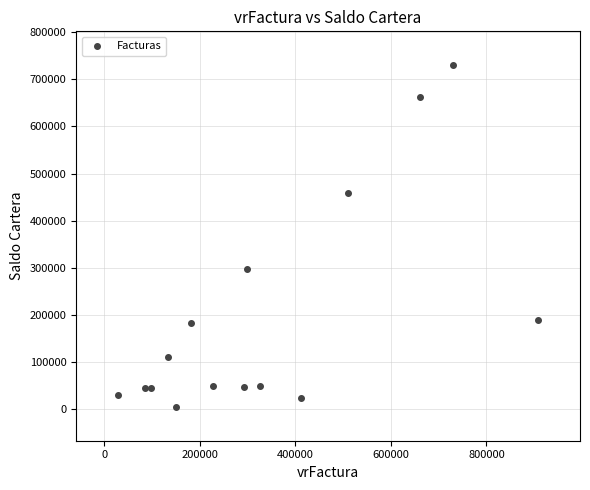

What is the range of Y values (max minus min)?

723575